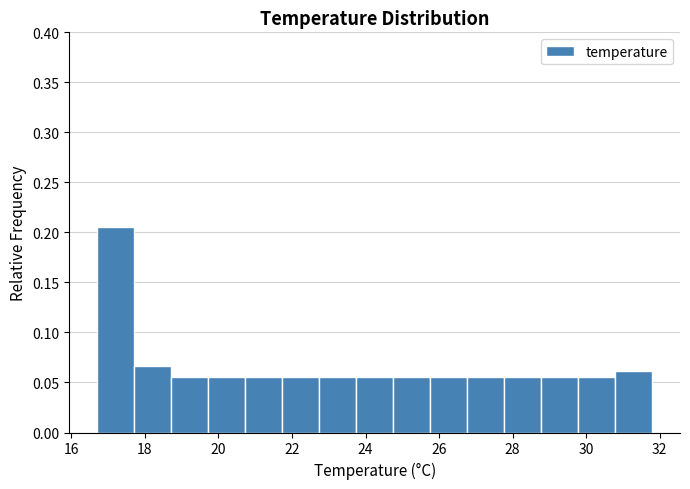

Reading left to right, list every bar in this chart as the range it spans on the x-axis followed by its height. Neither the bar edges nor the heights are printed on the chart, so give them approximately, as read against the axes.

16.8 to 17.8: 0.205
17.8 to 18.8: 0.065
18.8 to 19.8: 0.055
19.8 to 20.8: 0.055
20.8 to 21.8: 0.055
21.8 to 22.8: 0.055
22.8 to 23.8: 0.055
23.8 to 24.8: 0.055
24.8 to 25.8: 0.055
25.8 to 26.8: 0.055
26.8 to 27.8: 0.055
27.8 to 28.8: 0.055
28.8 to 29.8: 0.055
29.8 to 30.8: 0.055
30.8 to 31.8: 0.060